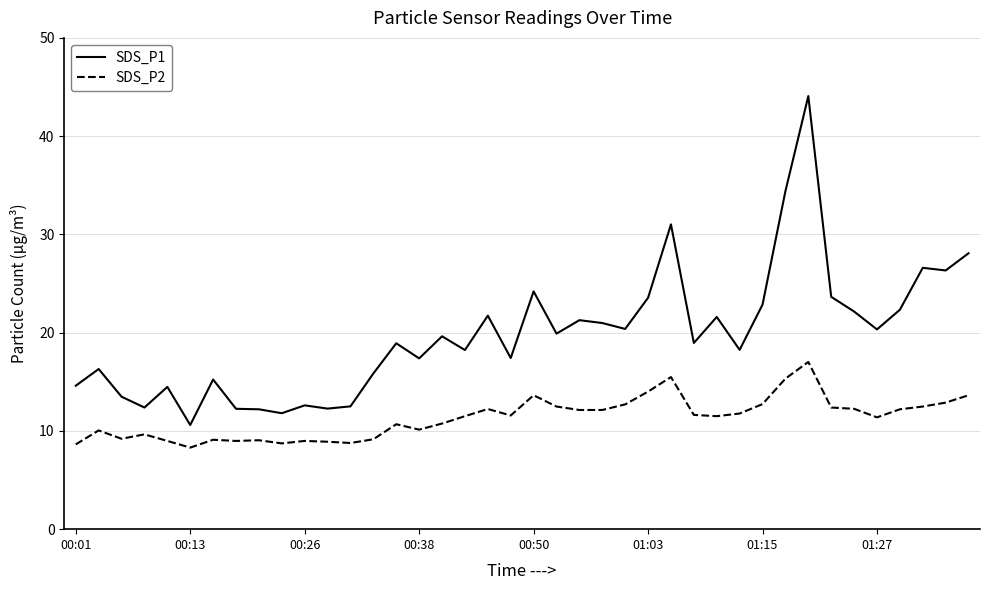

What is the maximum value shown in the chart?

44.1